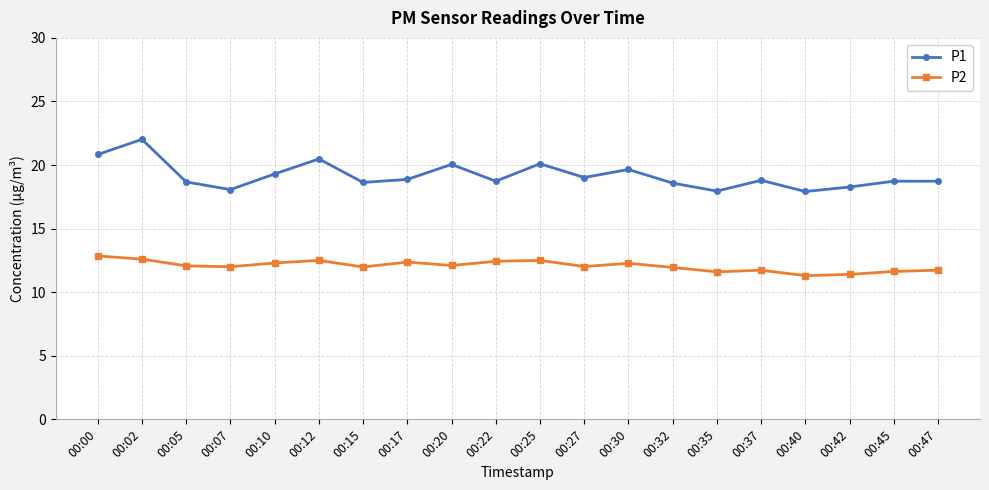

In P1, how many points are lower than both neighbors (excluding endpoints)?

6